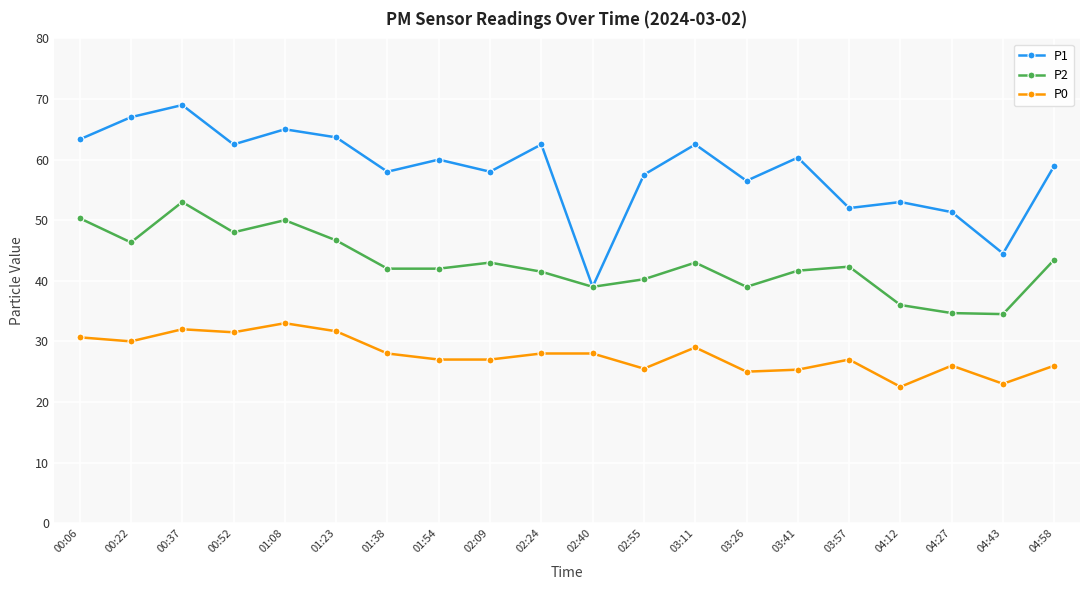

What is the minimum value shown in the chart?

22.5